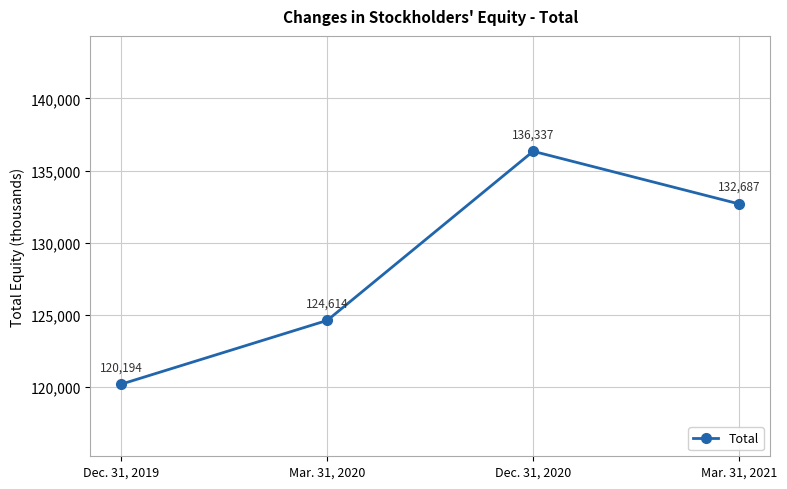

How many interior local peaks (higher than both neighbors) does the data have?

1